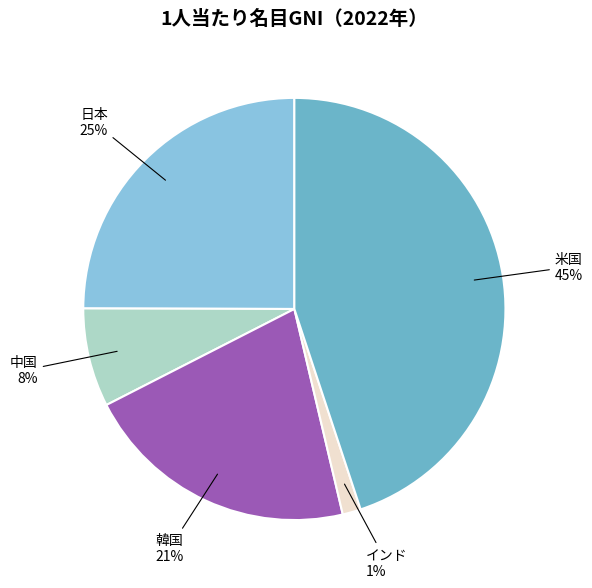

To the nearest percent, what percentage of the pie is インド?

1%